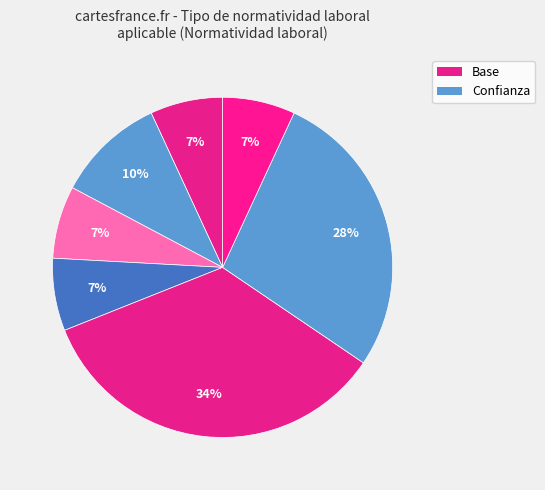

Count the number of slices in the pie.

7